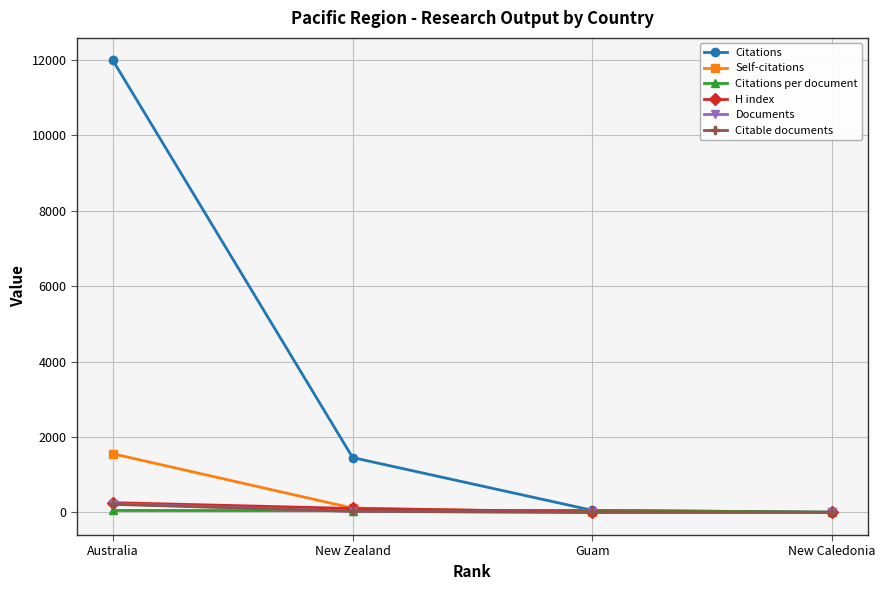

What is the difference between the Self-citations values at Australia and New Caledonia?

1554.0